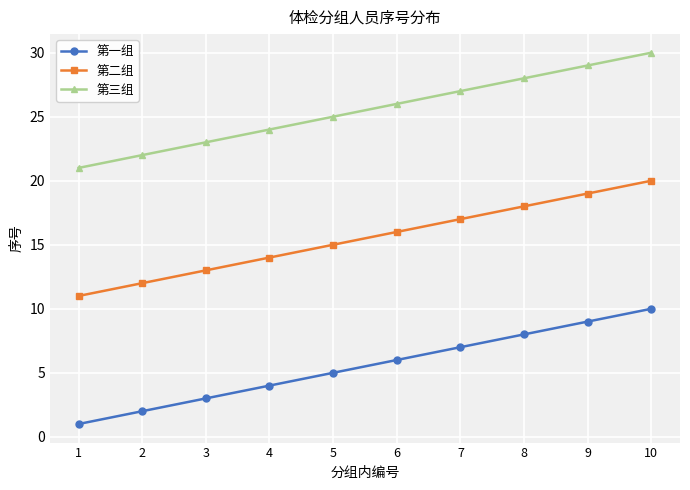

The 第三组 series shows 34 at 5. True or false?

False